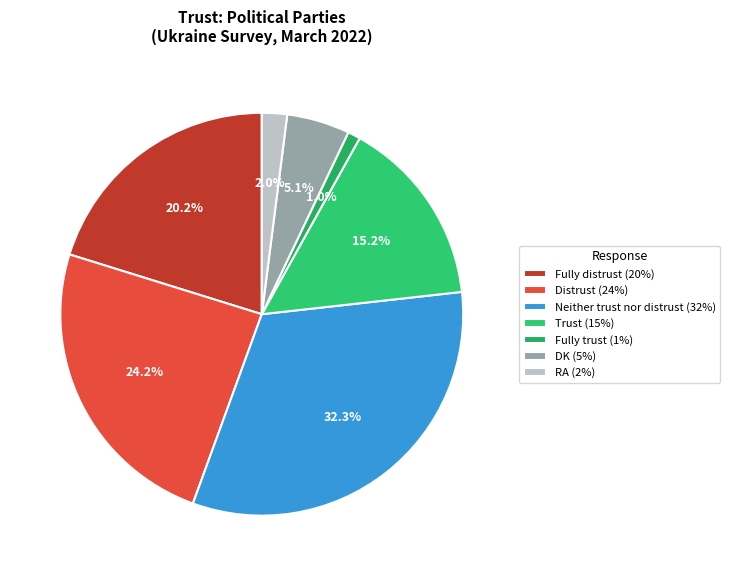

The DK slice represents 14% of the pie. True or false?

False